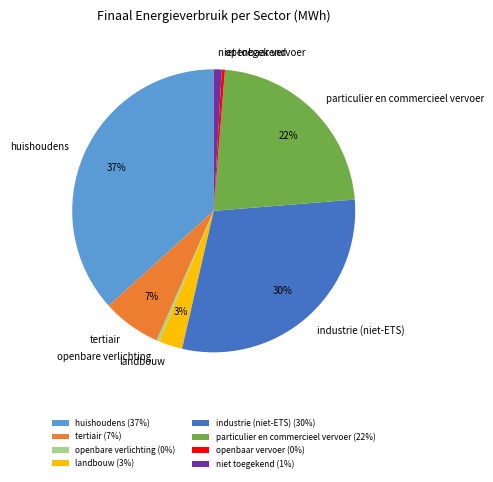

Is the sum of openbaar vervoer and huishoudens greater than half?

No